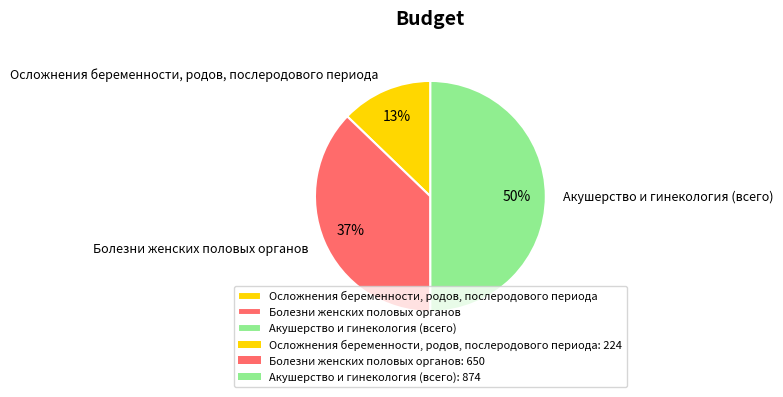

To the nearest percent, what is the combined percentage of Осложнения беременности, родов, послеродового периода and Болезни женских половых органов?

50%